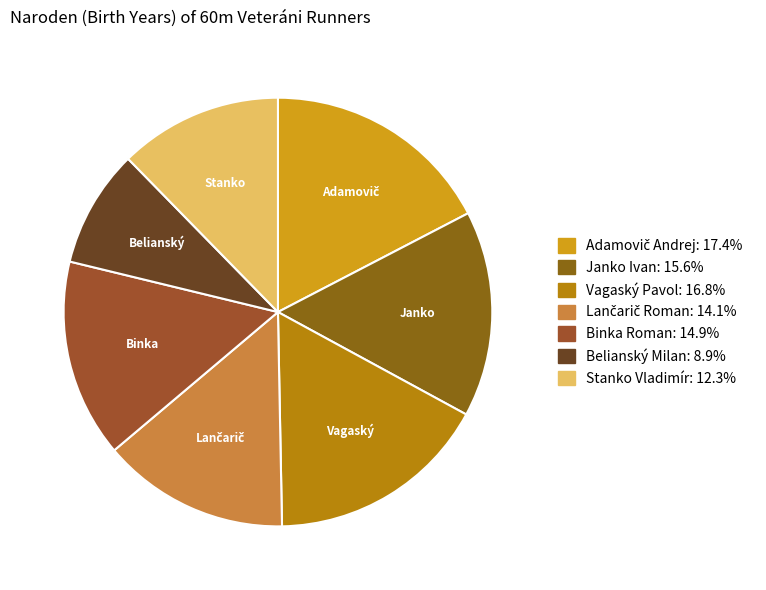

Is Vagaský Pavol the majority of the pie?

No